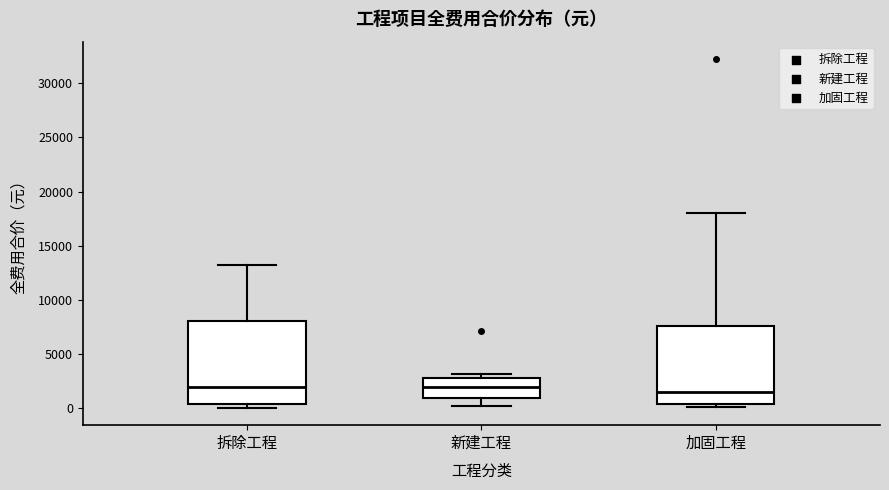

Reading left to right, transcribe this box plot: for each box, give where its median line is, the range the box spans, and where its two whiskers end, as read against the y-axis. The values are not printed on the chart, so give them approximately, as read against the axis.

拆除工程: median 2000, box 500 to 8000, whiskers 0 to 13000
新建工程: median 2000, box 1000 to 2500, whiskers 0 to 3000
加固工程: median 1500, box 500 to 7500, whiskers 0 to 18000